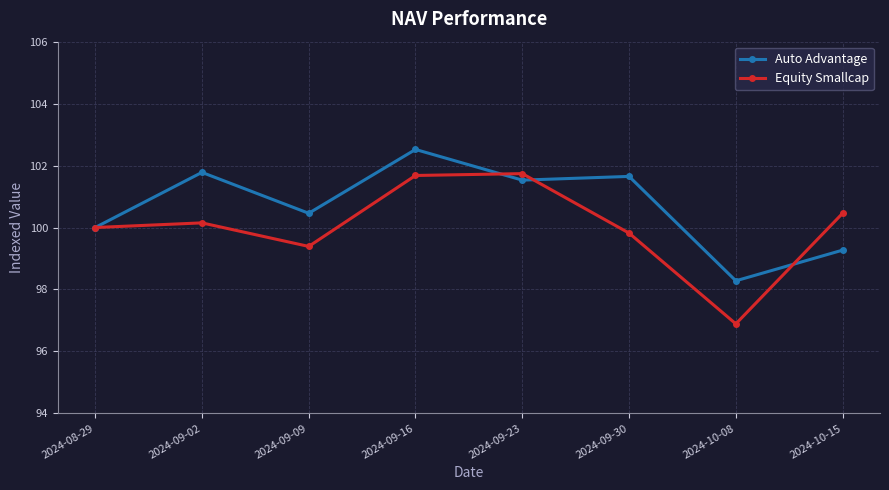

Is it true that Auto Advantage equals 100.5 at 2024-09-09?

True